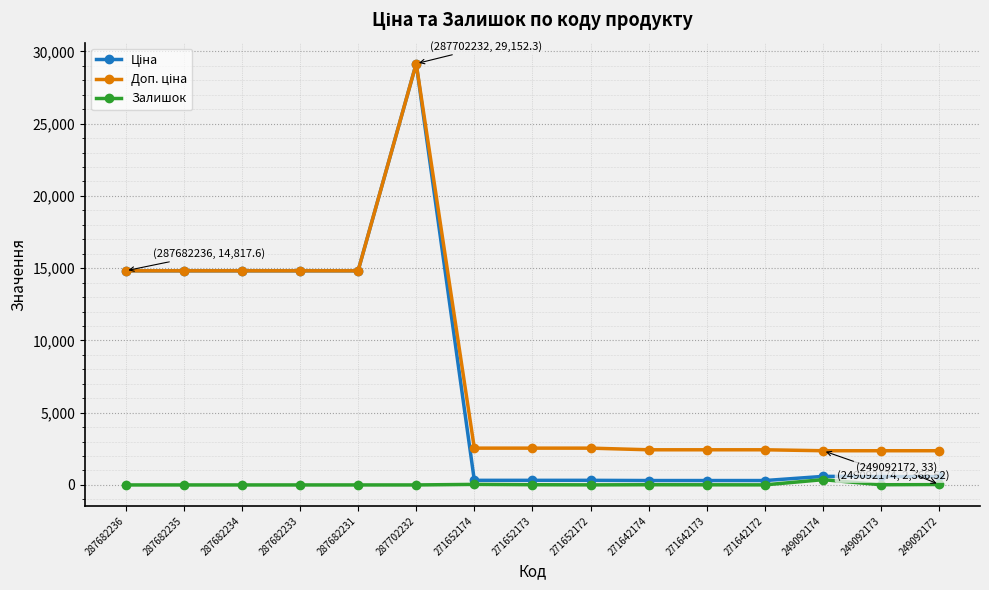

What is the total value across all series at 271652172?

2869.7